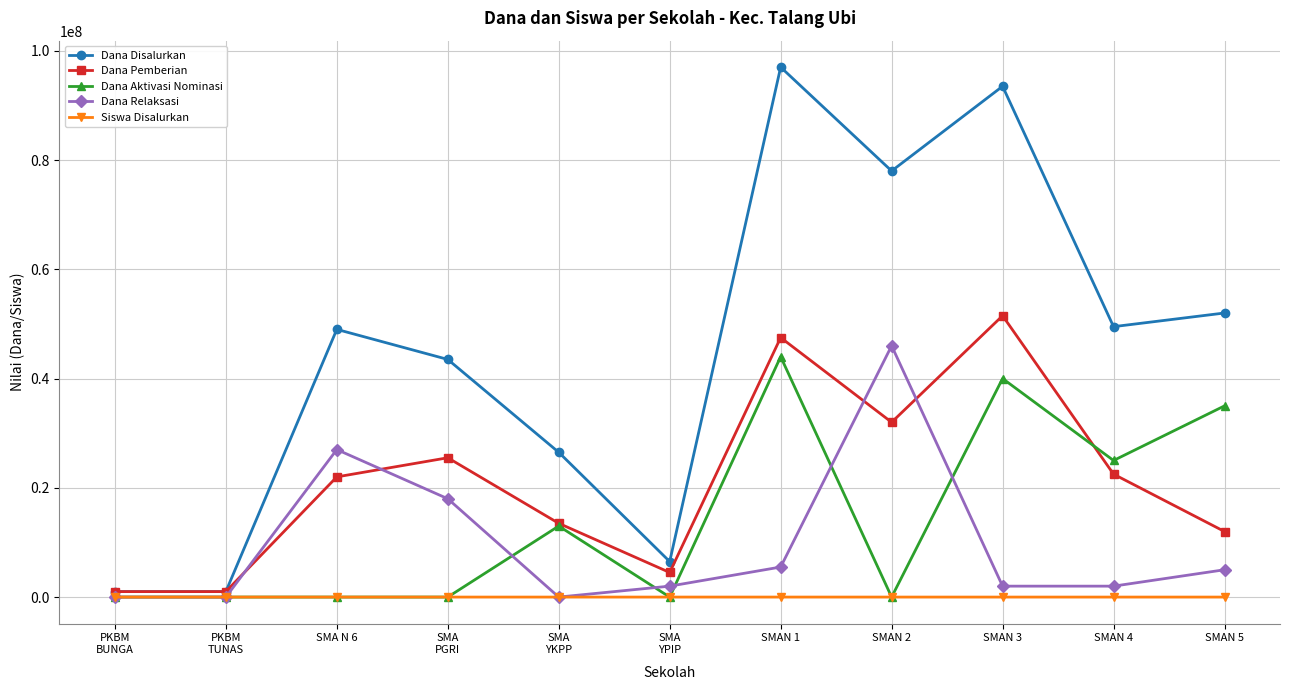

Which series has the widest spread of values?

Dana Disalurkan